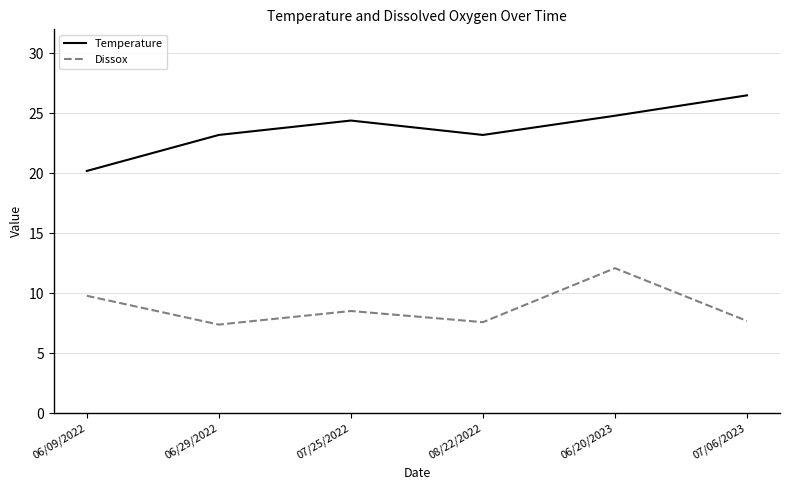

Which series has the largest range (max minus min)?

Temperature